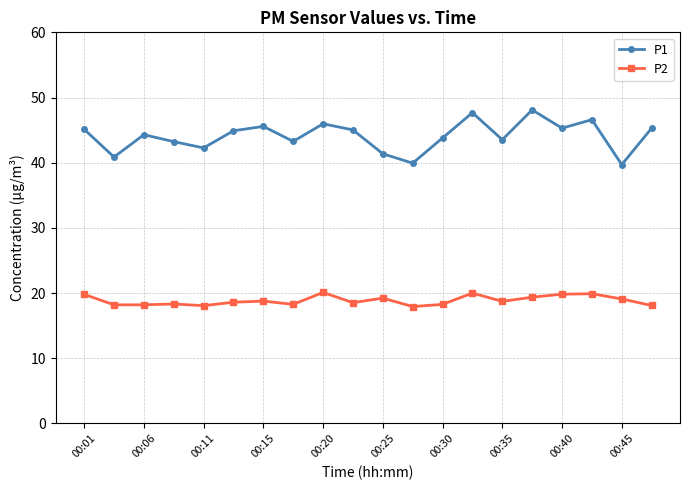

List the series in order of their peak value, lowest first.

P2, P1